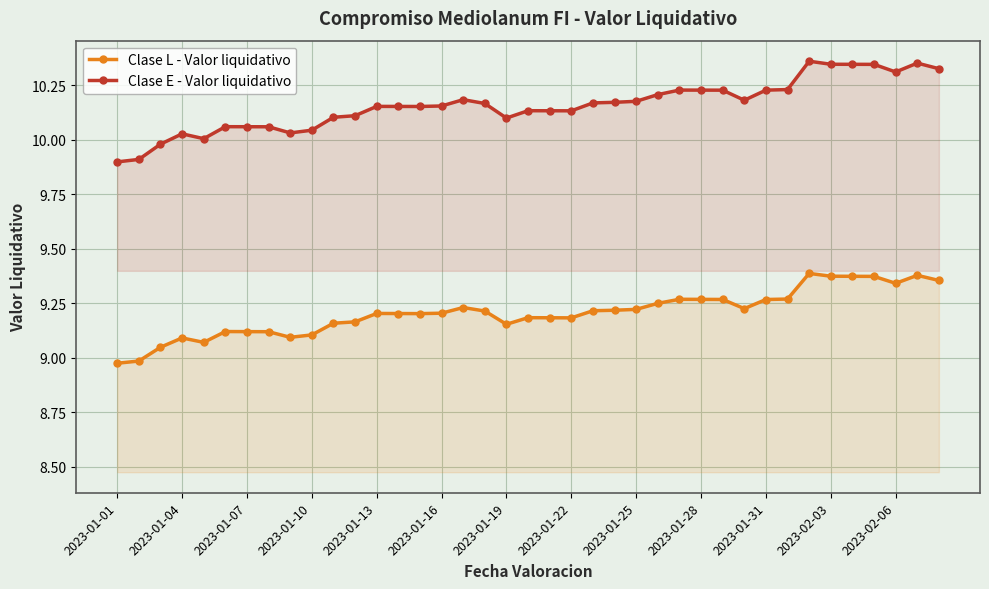

What is the difference between the maximum and minimum values in the Clase E - Valor liquidativo series?

0.5